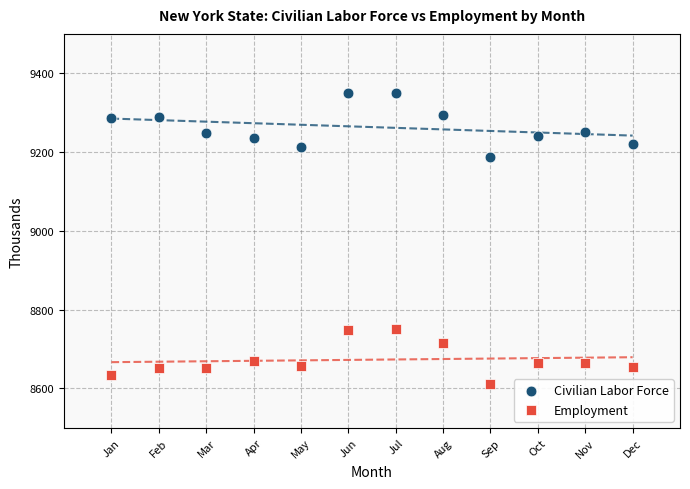

Which series contains the lowest Y value?

Employment